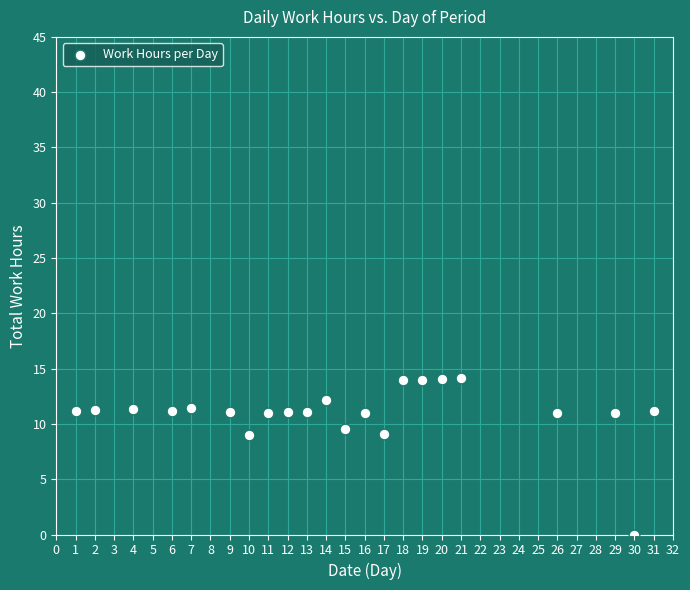

What is the range of Y values (max minus min)?

14.2